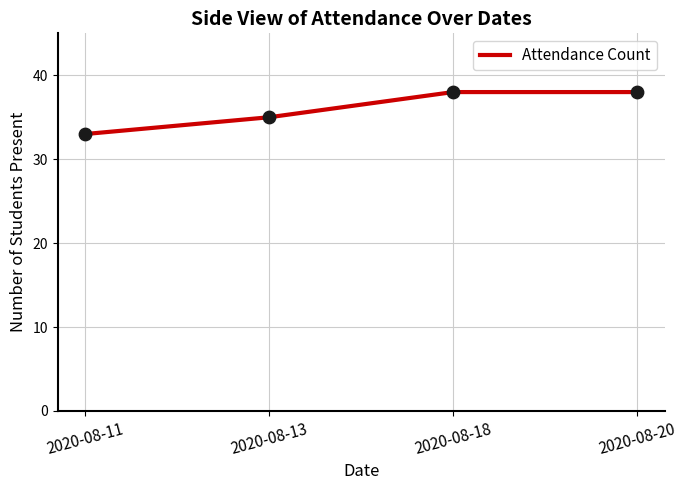

Between 2020-08-20 and 2020-08-11, which is larger?

2020-08-20